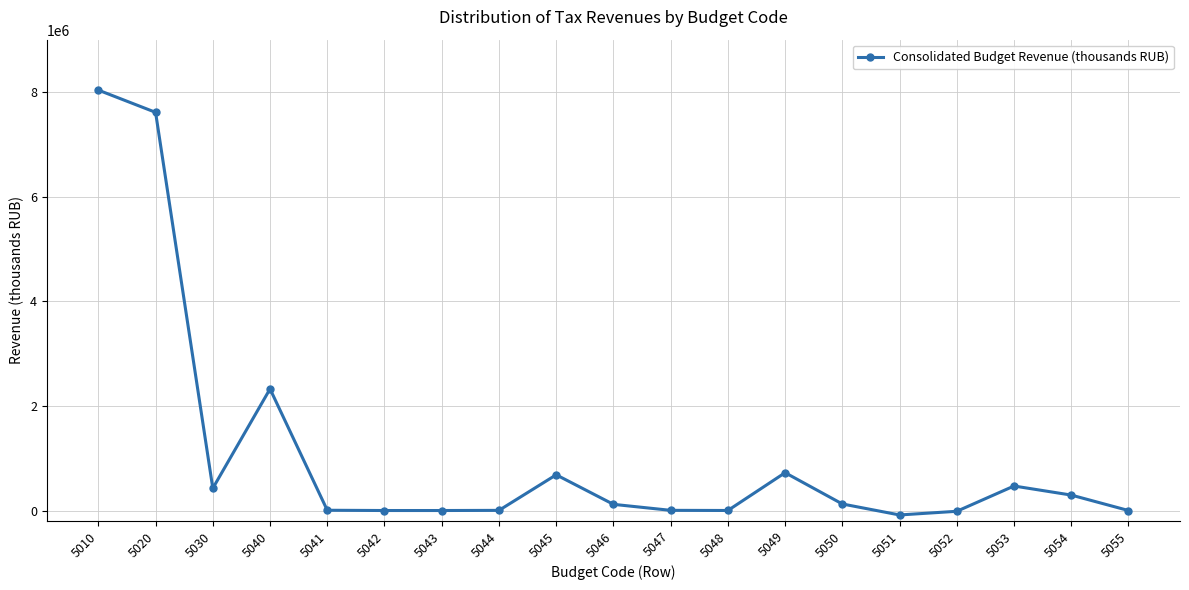

Does the chart display data point markers on the line(s)?

Yes